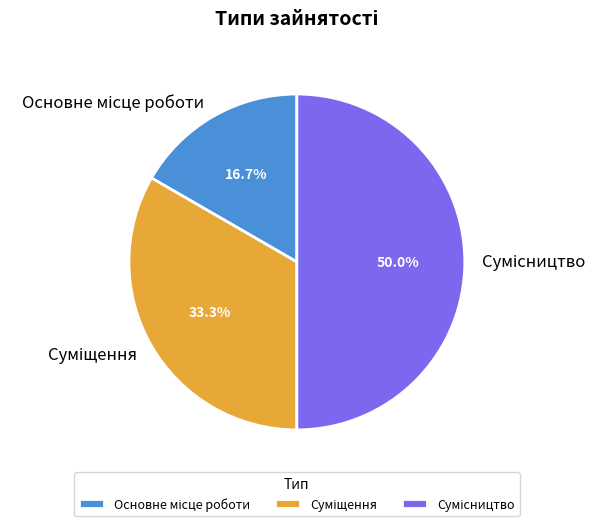

How much of the chart is everything except Сумісництво?

50.0%